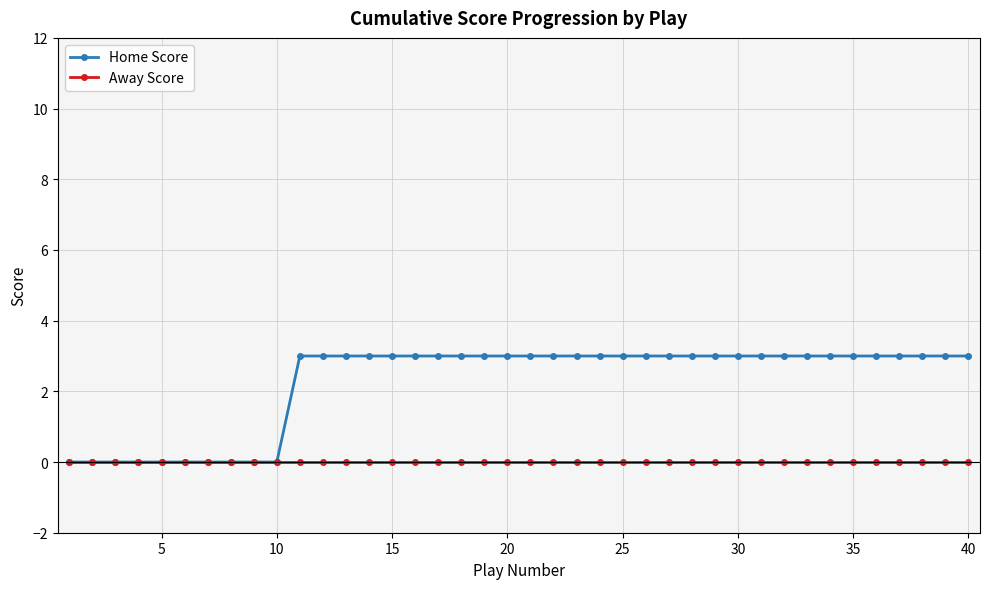

What are all the series names shown in the legend?

Home Score, Away Score